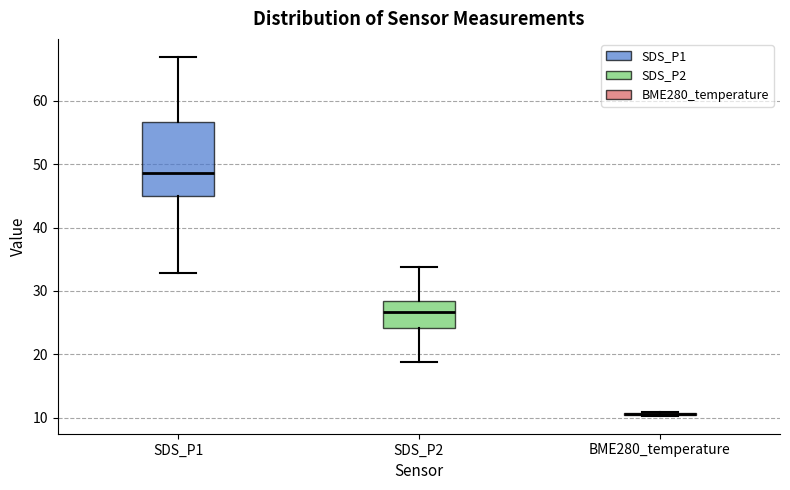

Reading left to right, transcribe this box plot: for each box, give where its median line is, the range the box spans, and where its two whiskers end, as read against the y-axis. The values are not printed on the chart, so give them approximately, as read against the axis.

SDS_P1: median 49, box 45 to 57, whiskers 33 to 67
SDS_P2: median 27, box 24 to 28, whiskers 19 to 34
BME280_temperature: box collapsed to a line at 11, whiskers 10 to 11